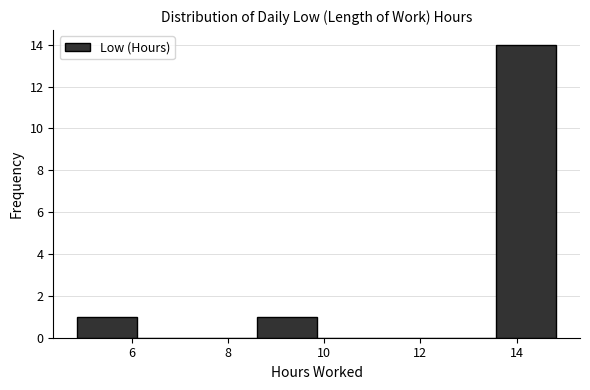

Reading left to right, list every bar in this chart as the range it spans on the x-axis followed by its height. Neither the bar edges nor the heights are printed on the chart, so give them approximately, as read against the axes.

4.8 to 6.2: 1
6.2 to 7.4: 0
7.4 to 8.6: 0
8.6 to 9.8: 1
9.8 to 11.0: 0
11.0 to 12.4: 0
12.4 to 13.6: 0
13.6 to 14.8: 14